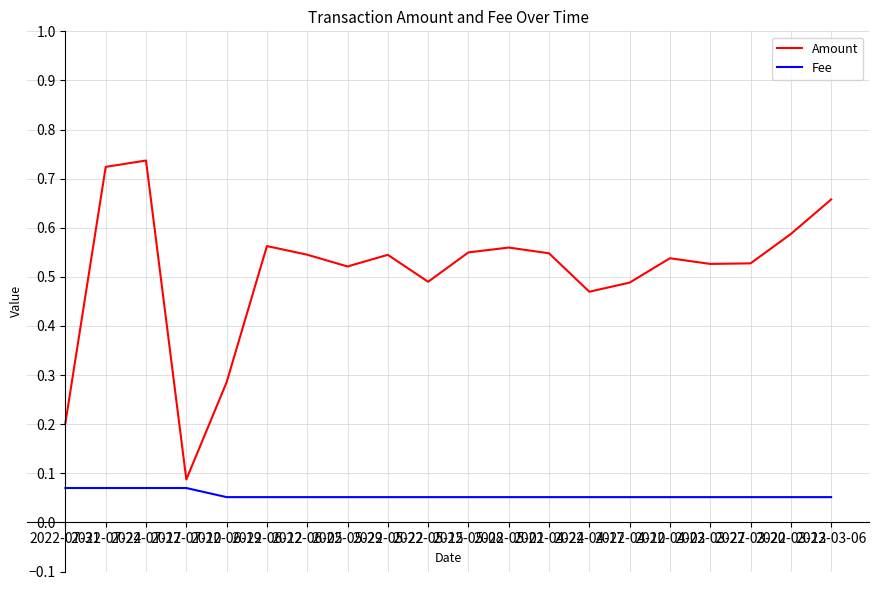

At which label is Amount closest to 0?

2022-07-10